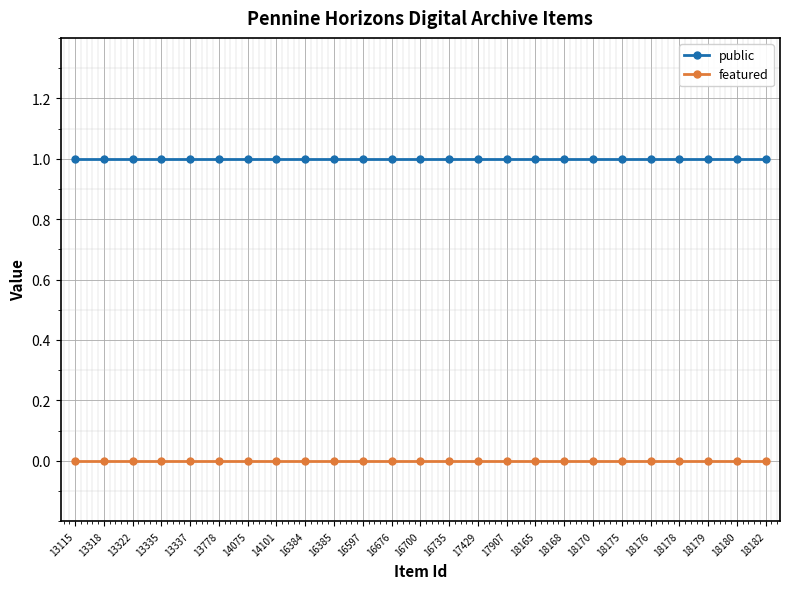

Is the value of featured at 18180 greater than the value of public at 18176?

No